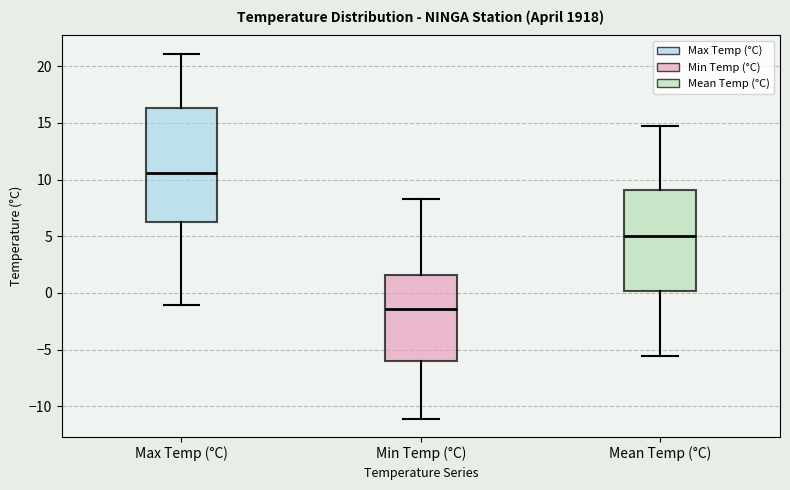

Where does the upper whisker of the box for Mean Temp (°C) end on the y-axis? The values are not printed on the chart, so give them approximately, as read against the axis.

14.5